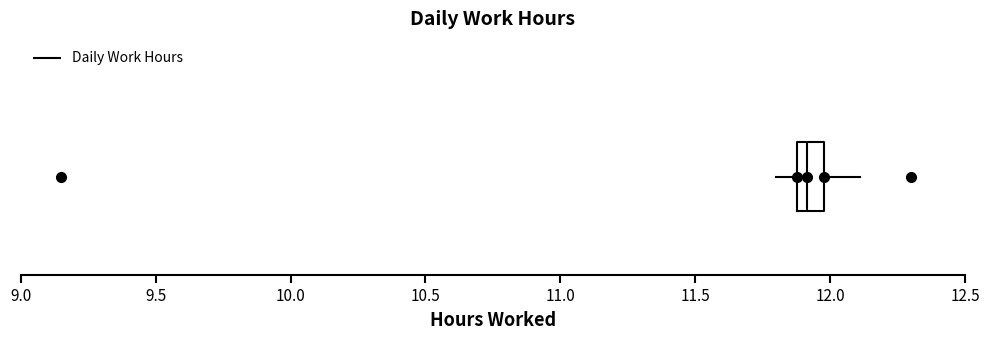

Transcribe this box plot: give where the median line is, the range the box spans, and where the two whiskers end, as read against the x-axis. The values are not printed on the chart, so give them approximately, as read against the axis.

median 11.9 (inside the box), box 11.9 to 12.0, whiskers 11.8 to 12.1